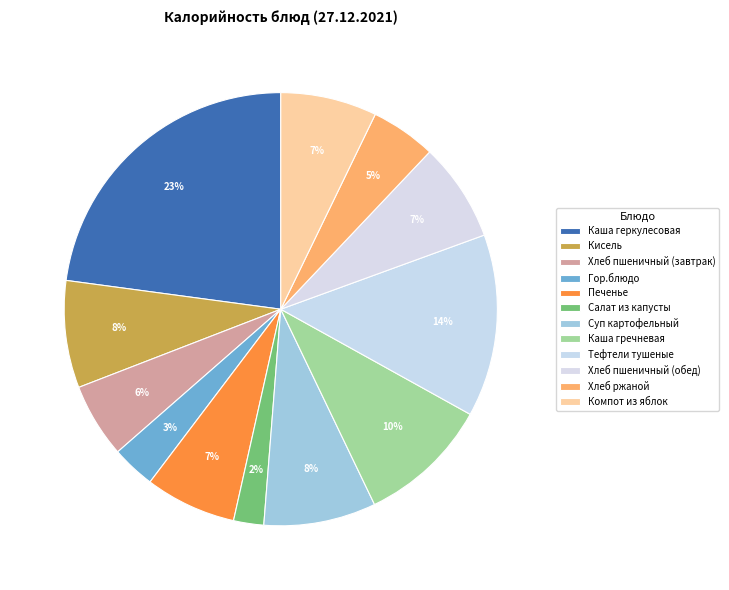

Is it true that Хлеб пшеничный (завтрак) is 6% of the pie?

True